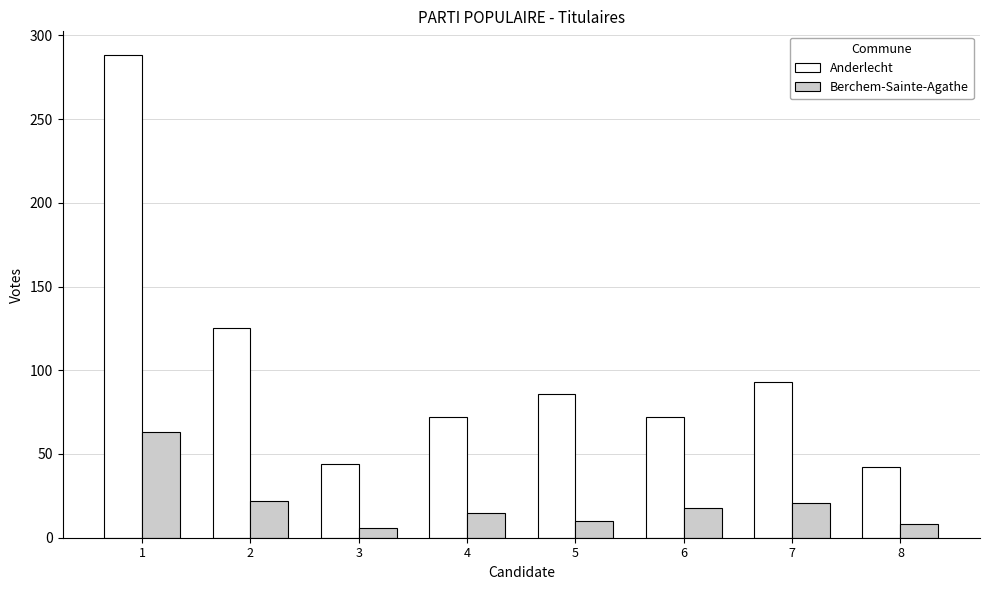

What is the total value across all series at 5?

96